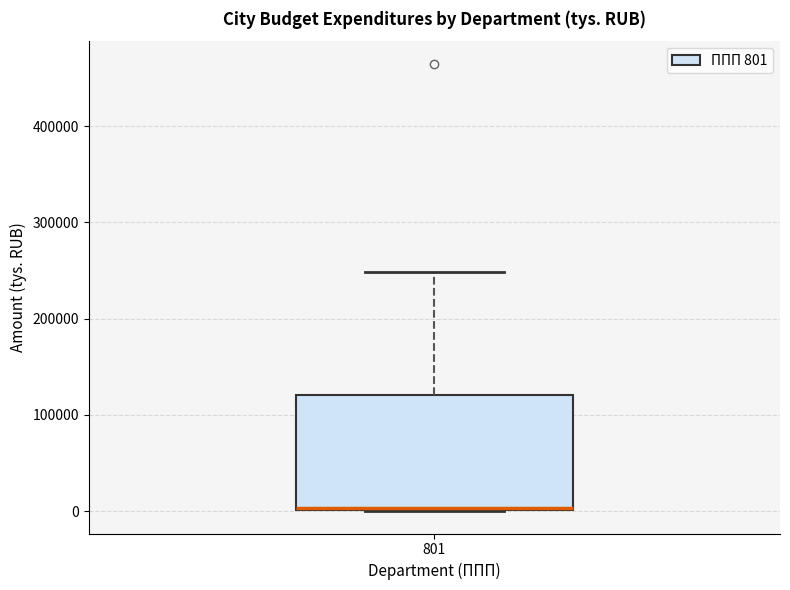

Read this box plot against the y-axis: the position of the median line, the range covered by the box, and the ends of both whiskers. The values are not printed on the chart, so give them approximately, as read against the axis.

median 0, box 0 to 120000, whiskers 0 to 250000